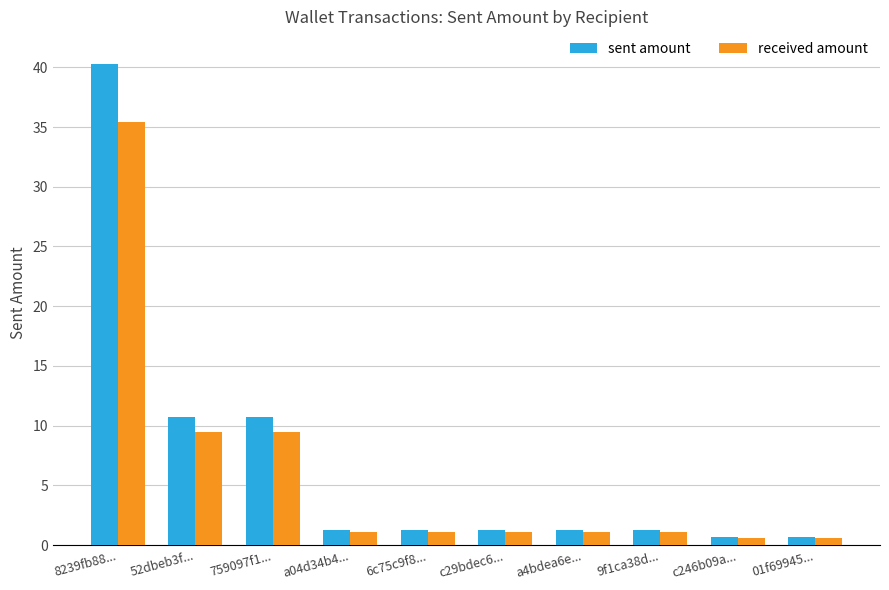

List the series in order of their peak value, highest first.

sent amount, received amount